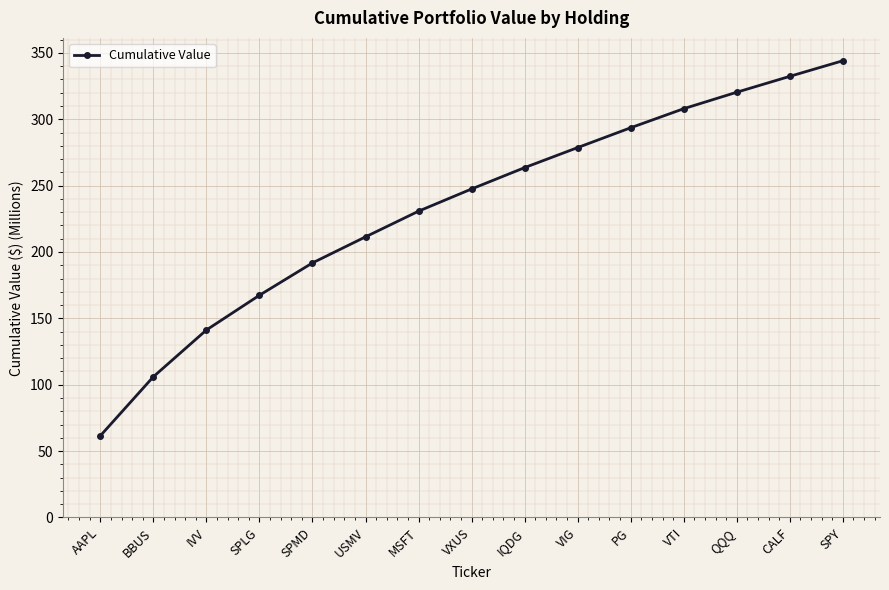

How many lines are shown in the chart?

1